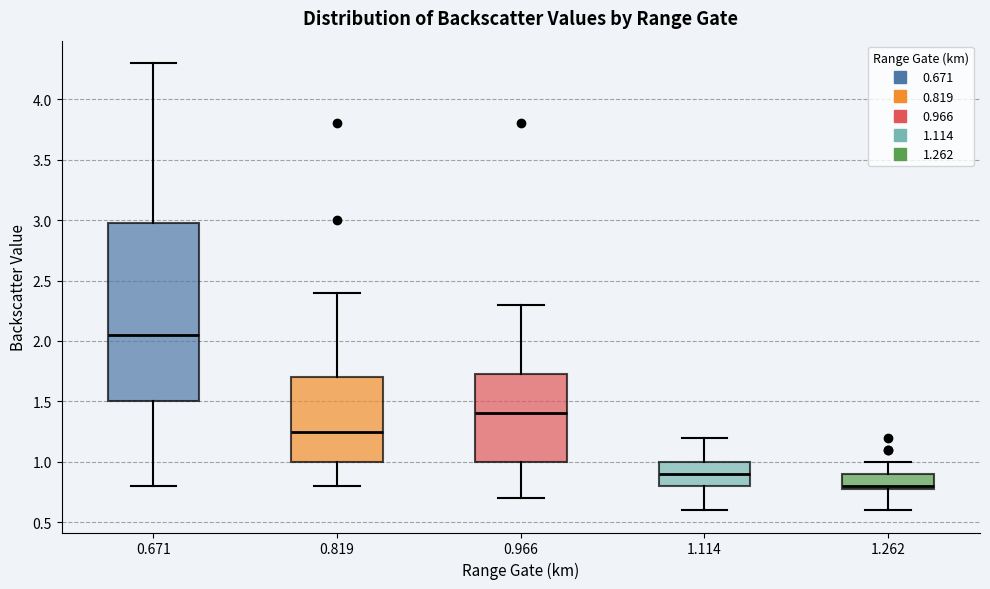

Which box is the tallest, from its lower edge to its upper edge?

0.671